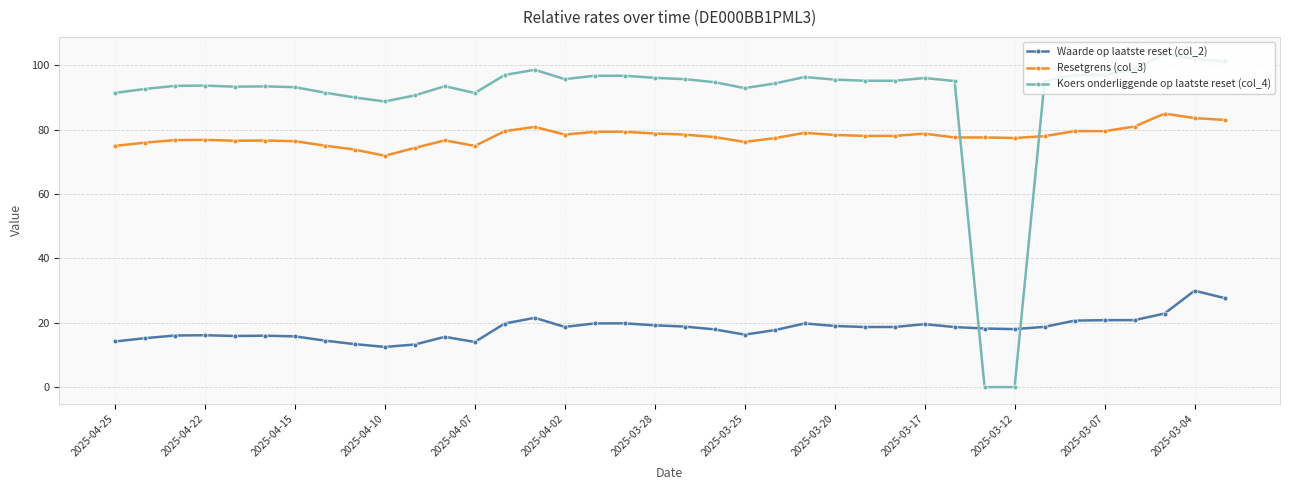

What is the value of the Resetgrens (col_3) point at the 10th from the left?

71.9